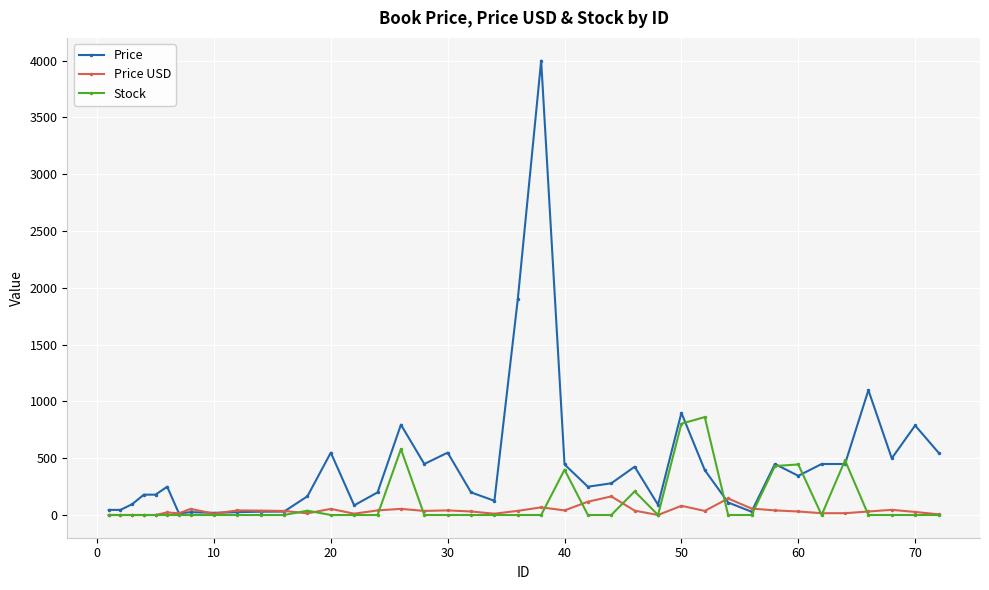

What is the lowest value of the Price series?

15.0